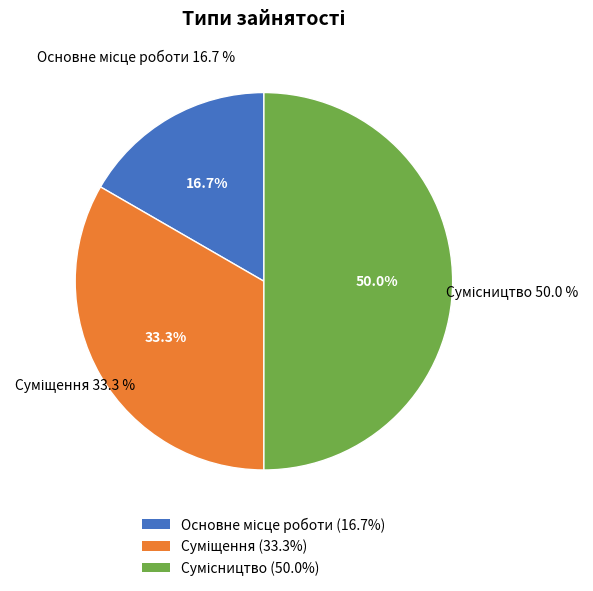

What is the total percentage of Суміщення and Основне місце роботи?

50.0%